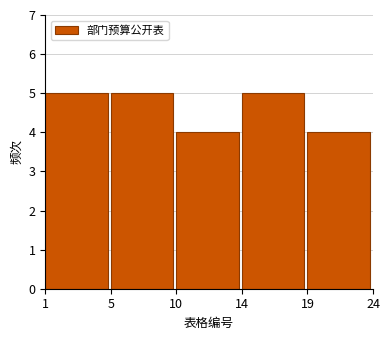

Reading left to right, list all the values displayed in this chart.

1=5	5=5	10=4	14=5	19=4